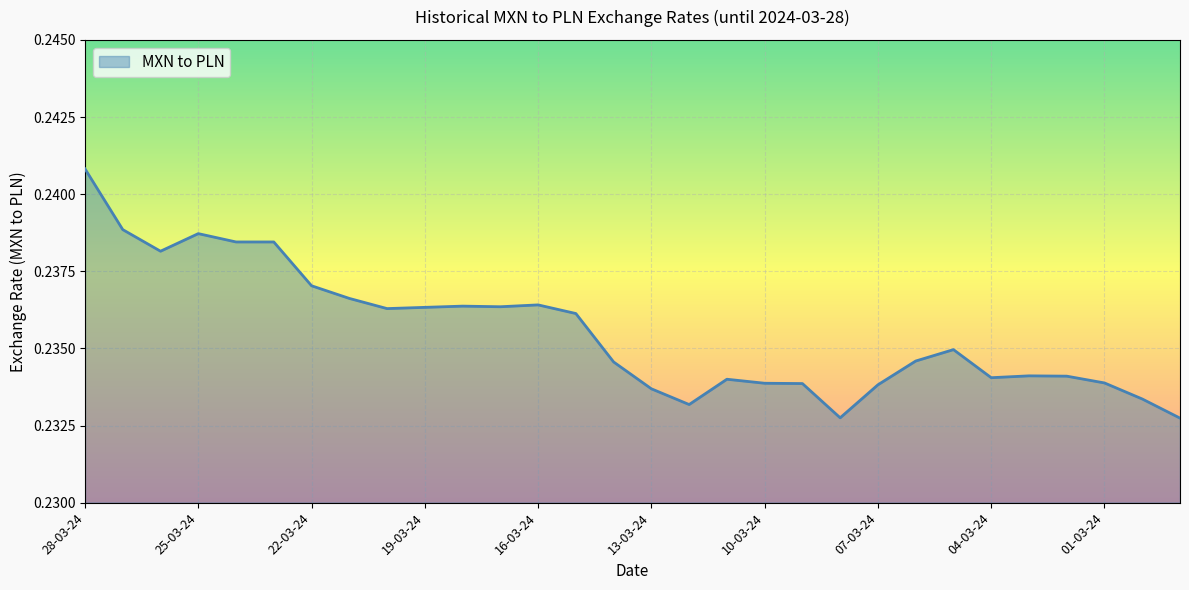

List the labels in order of value, smallest first.

28-02-24, 08-03-24, 12-03-24, 29-02-24, 13-03-24, 07-03-24, 09-03-24, 10-03-24, 01-03-24, 11-03-24, 04-03-24, 02-03-24, 03-03-24, 14-03-24, 06-03-24, 05-03-24, 15-03-24, 20-03-24, 19-03-24, 17-03-24, 18-03-24, 16-03-24, 21-03-24, 22-03-24, 26-03-24, 24-03-24, 23-03-24, 25-03-24, 27-03-24, 28-03-24